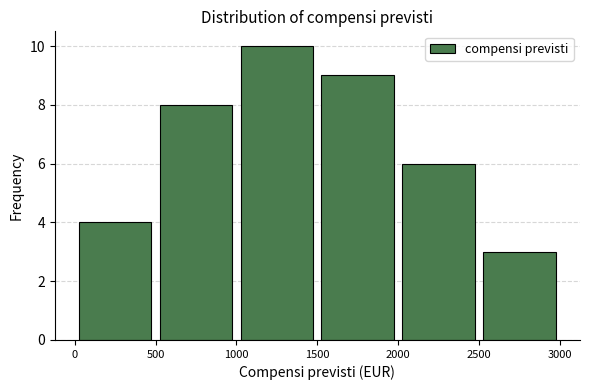

Reading left to right, transcribe this chart: for each bar, give the range it covers on the x-axis and its height. The values are not printed on the chart, so give them approximately, as read against the axis.

0 to 500: 4
500 to 1000: 8
1000 to 1500: 10
1500 to 2000: 9
2000 to 2500: 6
2500 to 3000: 3